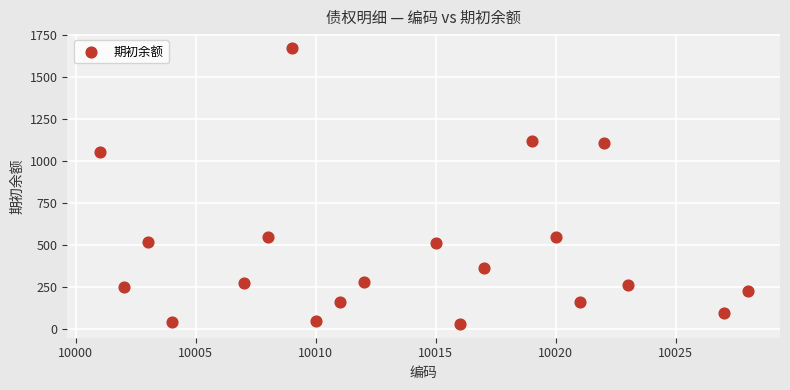

What is the range of Y values (max minus min)?

1640.7